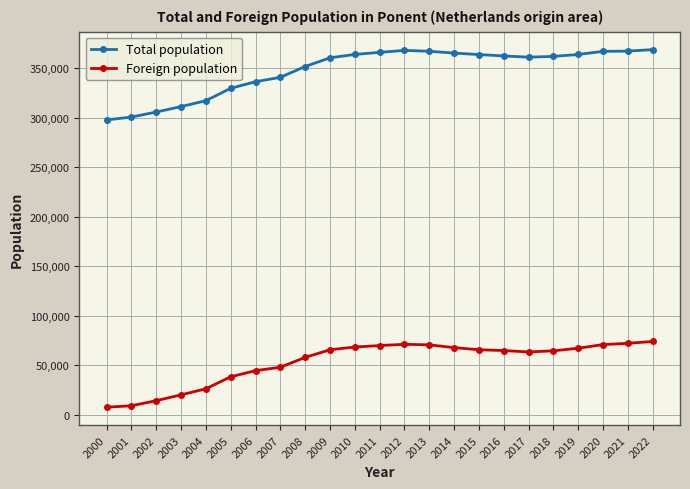

In Total population, how many points are higher than both neighbors (excluding endpoints)?

1